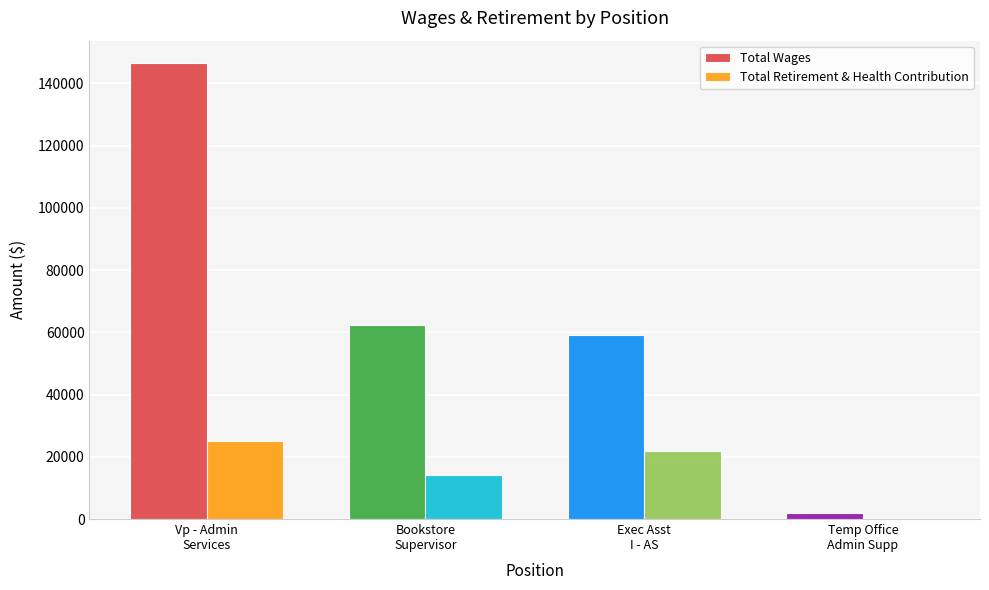

Which series has the largest total across all categories?

Total Wages